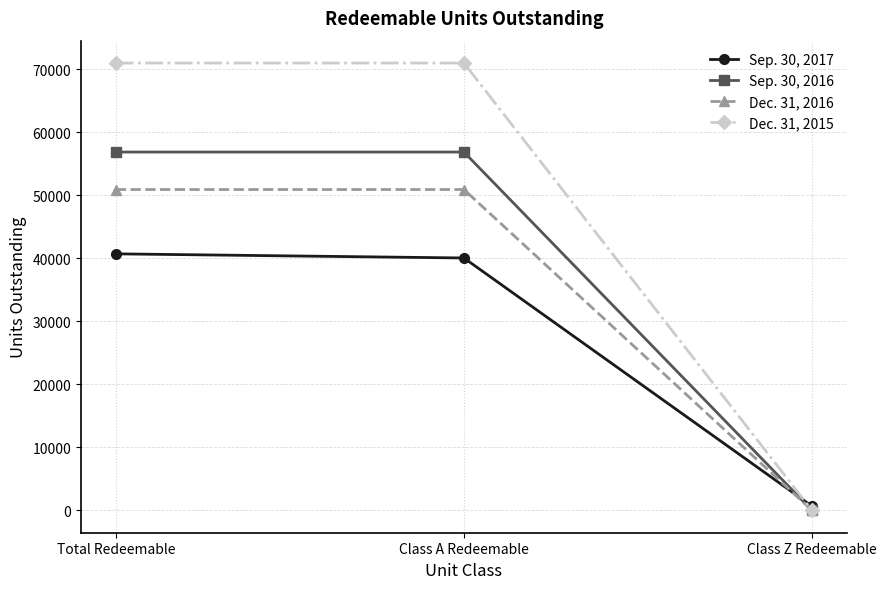

What is the spread (max minus min) of values at Class A Redeemable?

30951.4